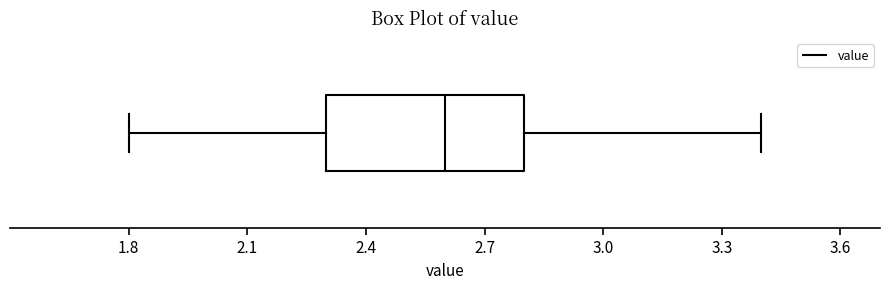

Where does the right whisker of the box end on the x-axis? The values are not printed on the chart, so give them approximately, as read against the axis.

3.4